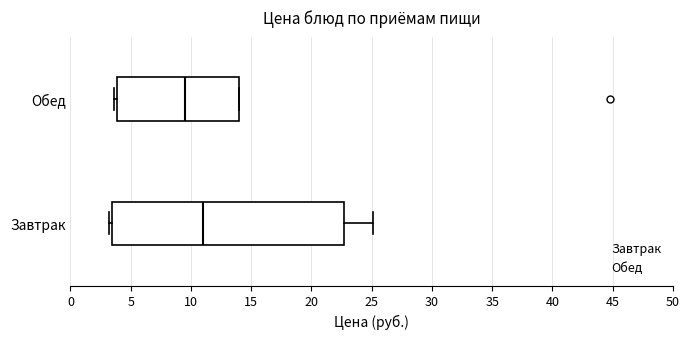

Which box is the widest, from its left edge to its right edge?

Завтрак